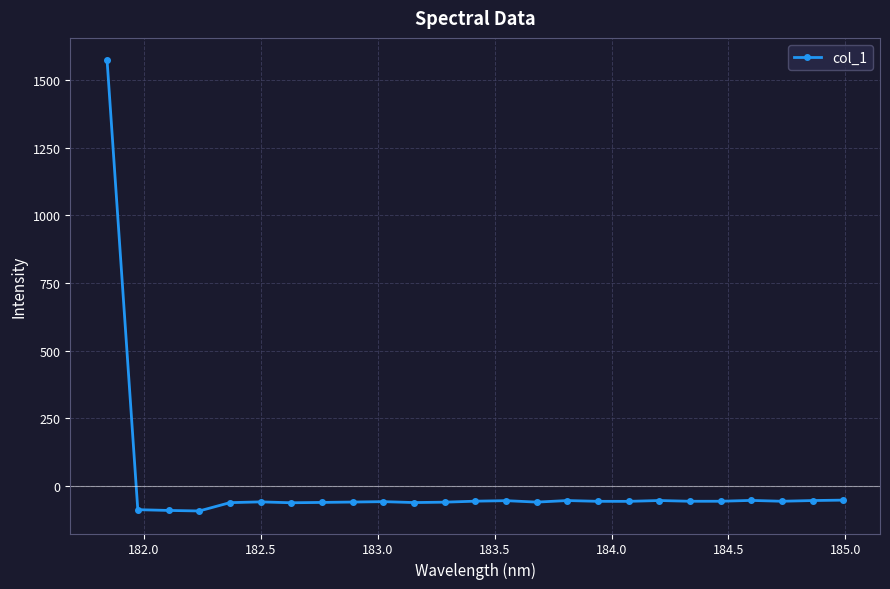

How many distinct data groups are displayed?

1